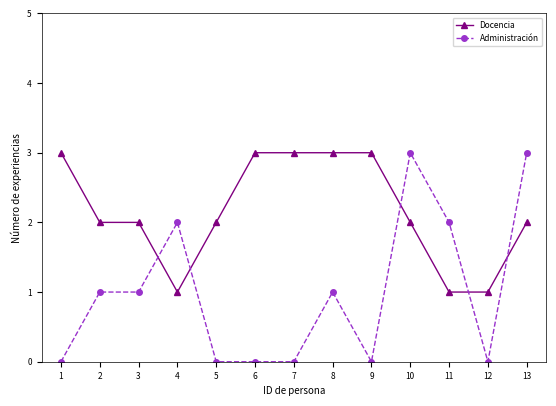

True or false: Administración has more than 0 points higher than both neighbors.

True